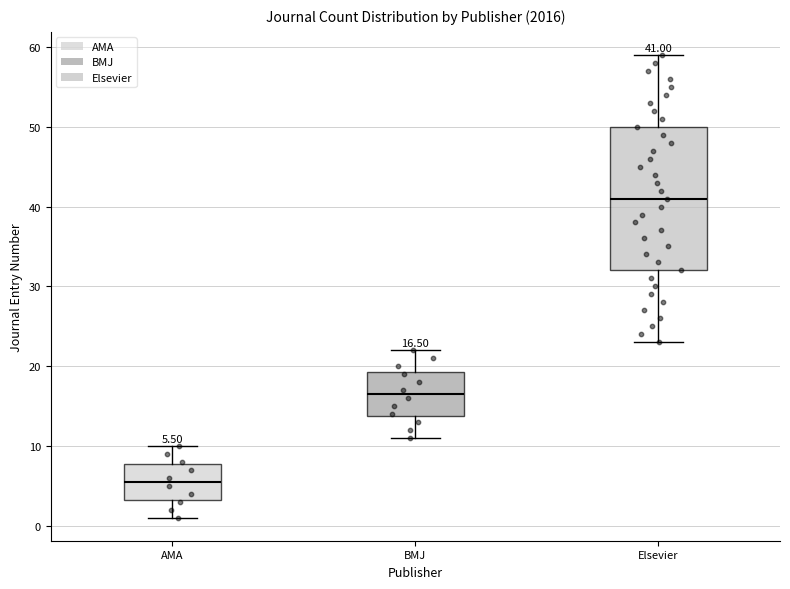

Which box's median line is the highest?

Elsevier